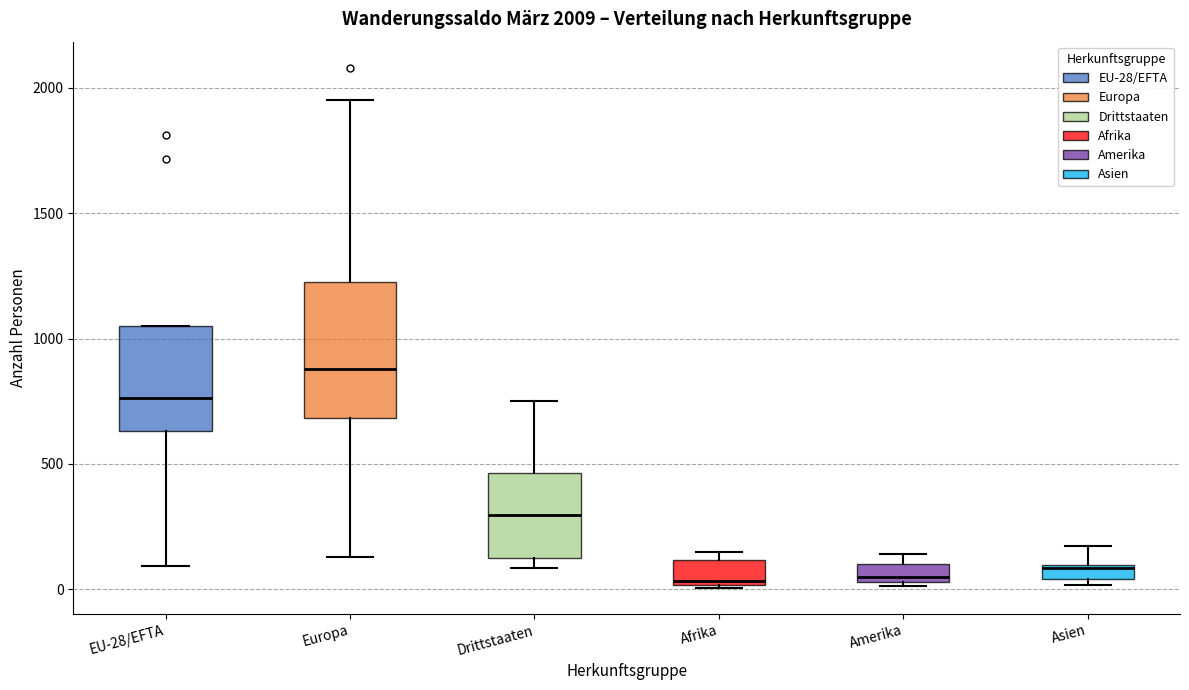

Which box is the tallest, from its lower edge to its upper edge?

Europa